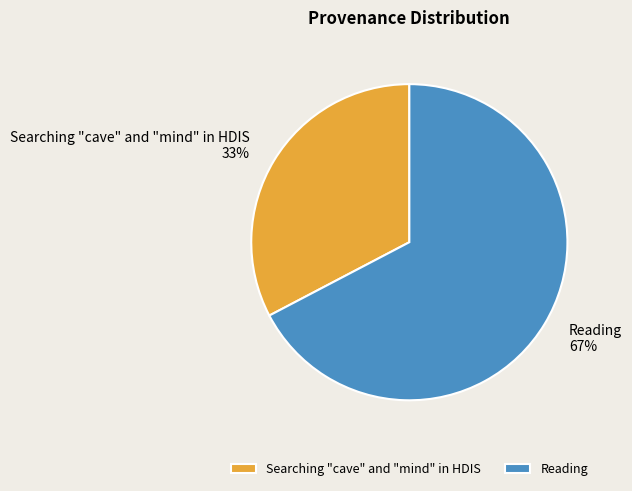

Do Reading and Searching "cave" and "mind" in HDIS together represent more than half of the pie?

Yes